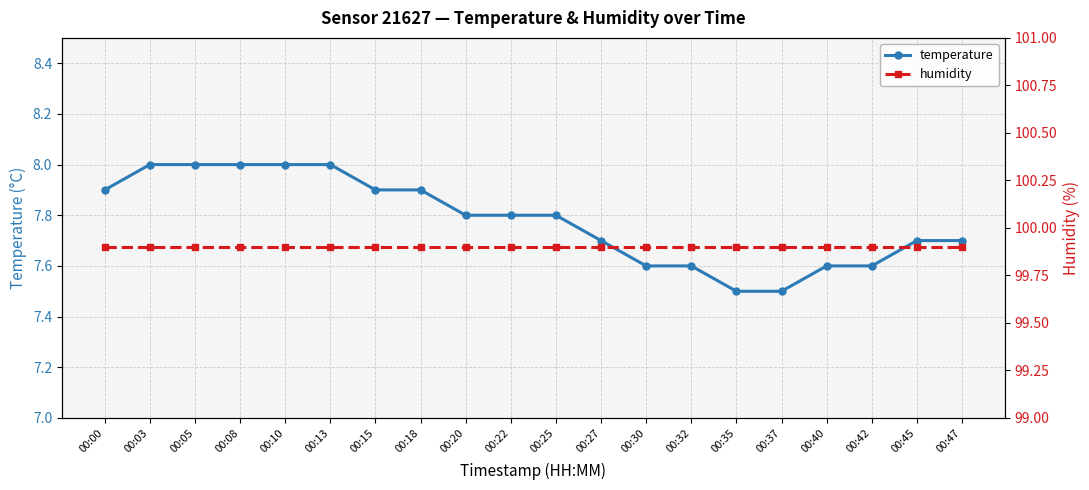

True or false: humidity has more than 0 points higher than both neighbors.

False